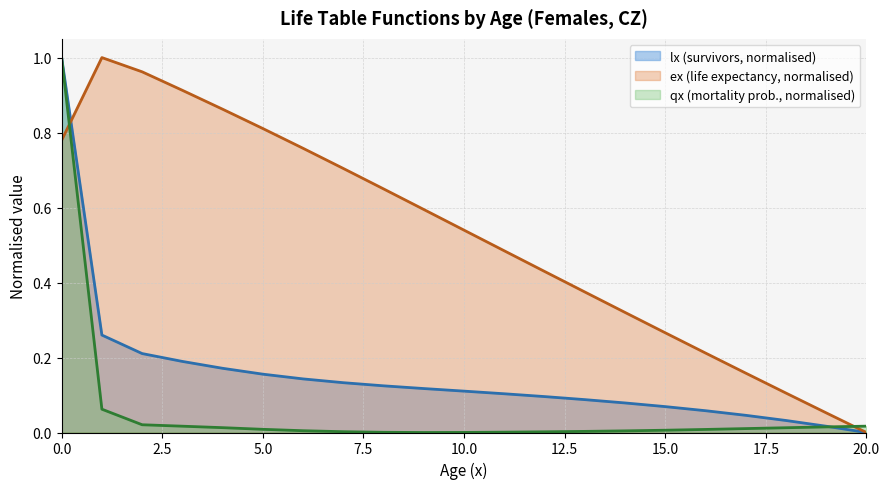

Reading right to left, transcribe all the data shown in this chart.

lx: 0.0	0.0	0.0	0.0	0.1	0.1	0.1	0.1	0.1	0.1	0.1	0.1	0.1	0.1	0.1	0.2	0.2	0.2	0.2	0.3	1.0
ex: 0.0	0.1	0.1	0.2	0.2	0.3	0.3	0.4	0.4	0.5	0.5	0.6	0.6	0.7	0.8	0.8	0.9	0.9	1.0	1.0	0.8
qx: 0.0	0.0	0.0	0.0	0.0	0.0	0.0	0.0	0.0	0.0	0.0	0.0	0.0	0.0	0.0	0.0	0.0	0.0	0.0	0.1	1.0